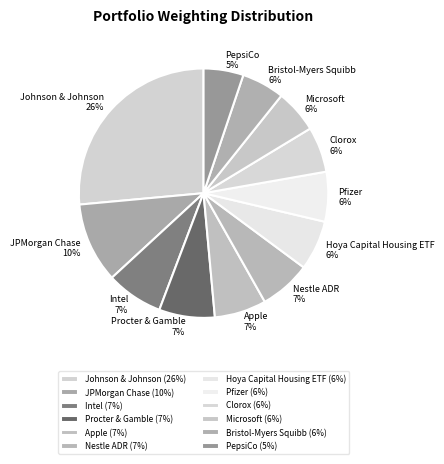

To the nearest percent, what portion does Hoya Capital Housing ETF represent?

6%